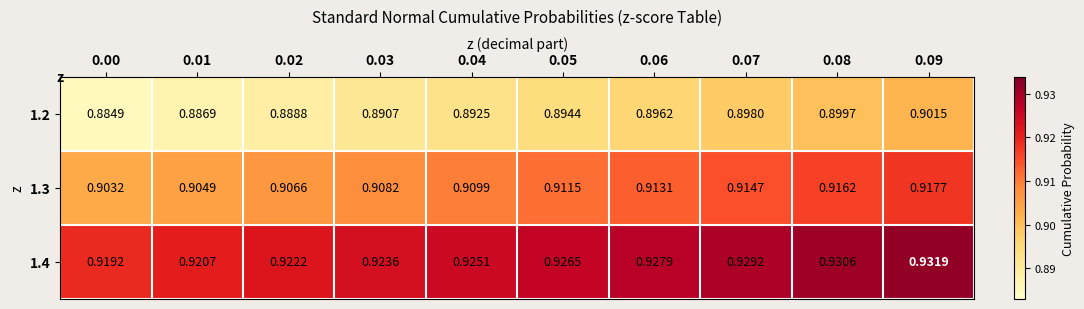

Is the value of 1.4 at 0.03 greater than the value of 1.3 at 0.04?

Yes